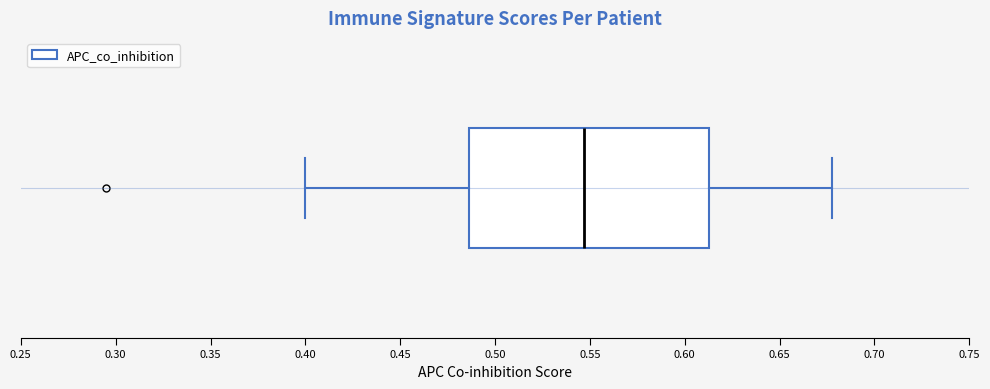

Transcribe this box plot: give where the median line is, the range the box spans, and where the two whiskers end, as read against the x-axis. The values are not printed on the chart, so give them approximately, as read against the axis.

median 0.545, box 0.485 to 0.615, whiskers 0.400 to 0.680